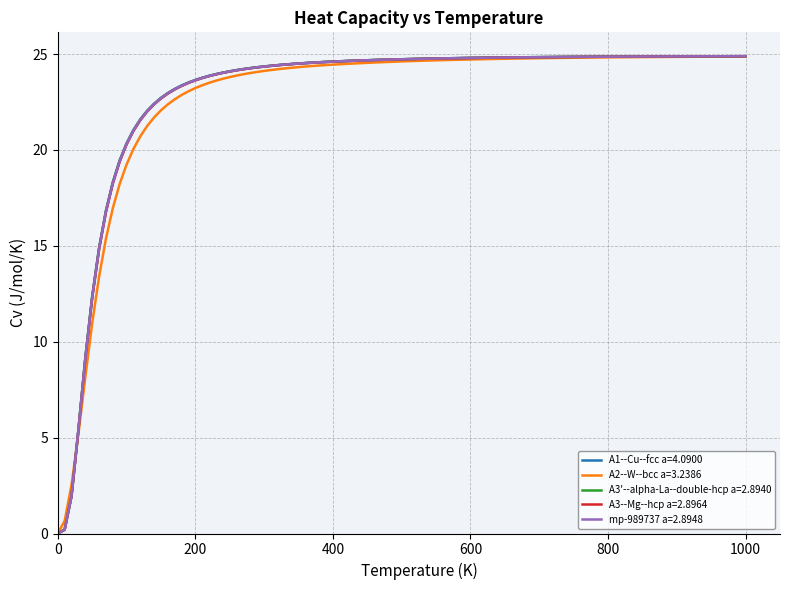

What is the maximum value for A1--Cu--fcc a=4.0900?

24.9